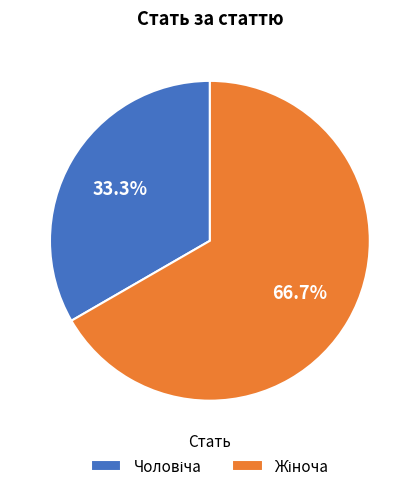

Count the number of slices in the pie.

2